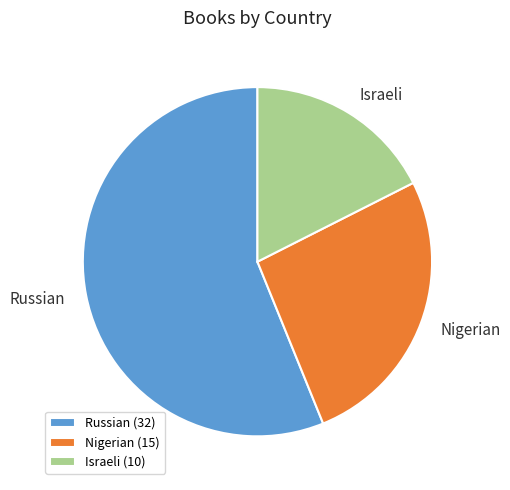

The Israeli slice represents 18% of the pie. True or false?

True